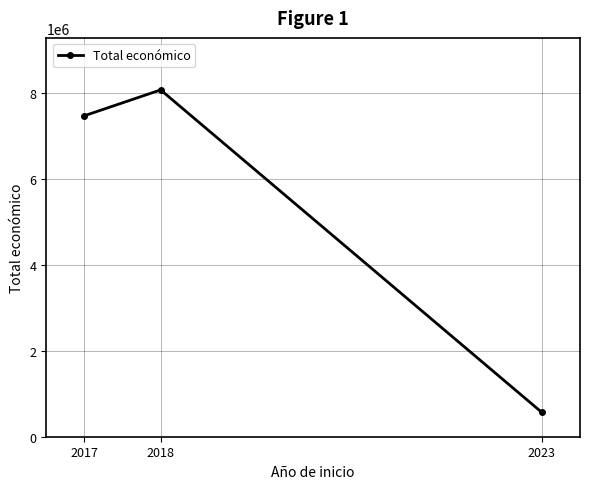

Is this an area chart (filled region under the line)?

No